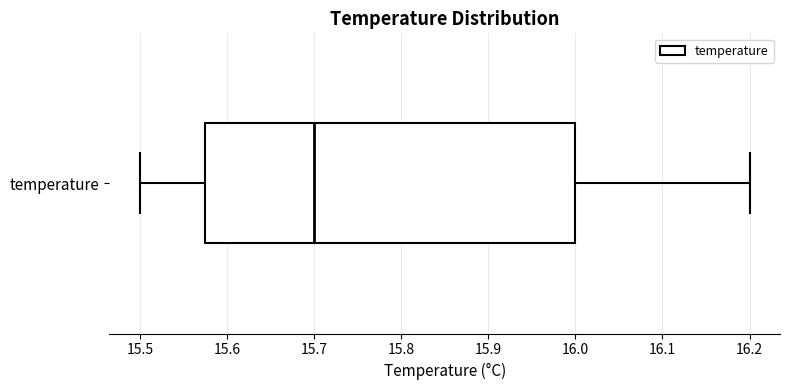

Read this box plot against the x-axis: the position of the median line, the range covered by the box, and the ends of both whiskers. The values are not printed on the chart, so give them approximately, as read against the axis.

median 15.70, box 15.58 to 16.00, whiskers 15.50 to 16.20